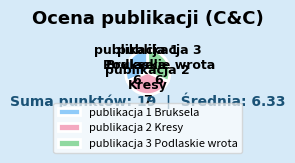

Which slice is the largest?

publikacja 2 Kresy